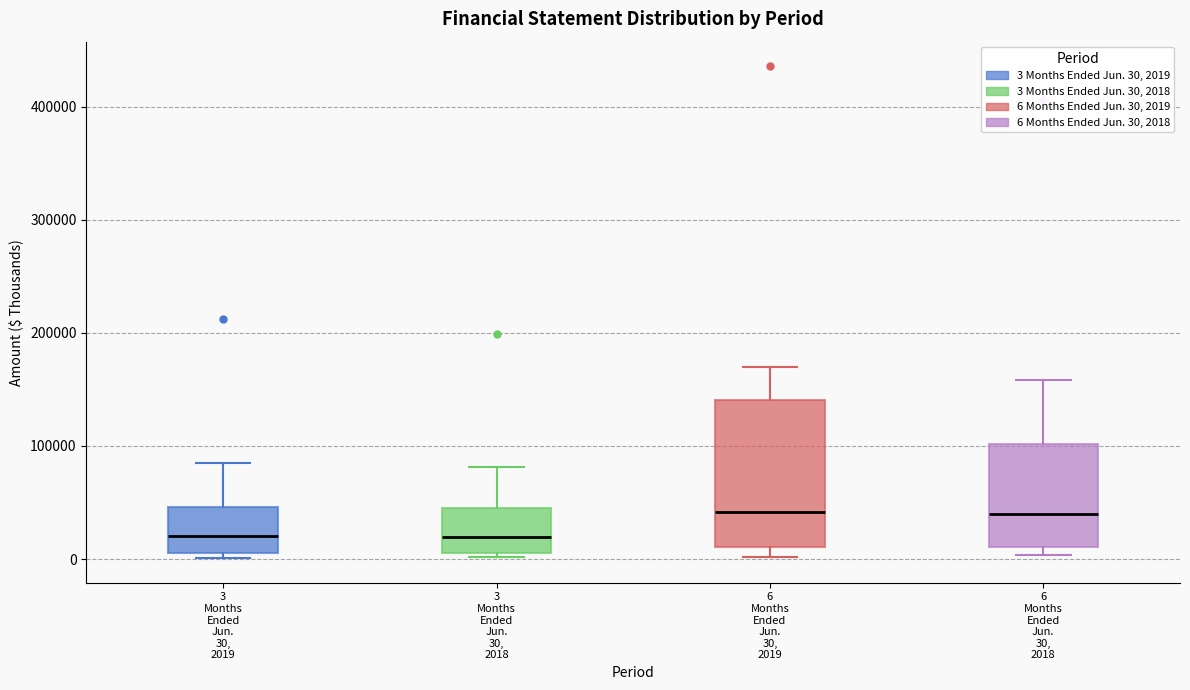

Reading left to right, transcribe this box plot: for each box, give where its median line is, the range the box spans, and where its two whiskers end, as read against the y-axis. The values are not printed on the chart, so give them approximately, as read against the axis.

3 Months Ended Jun. 30, 2019: median 20000, box 10000 to 50000, whiskers 0 to 80000
3 Months Ended Jun. 30, 2018: median 20000, box 10000 to 50000, whiskers 0 to 80000
6 Months Ended Jun. 30, 2019: median 40000, box 10000 to 140000, whiskers 0 to 170000
6 Months Ended Jun. 30, 2018: median 40000, box 10000 to 100000, whiskers 0 to 160000